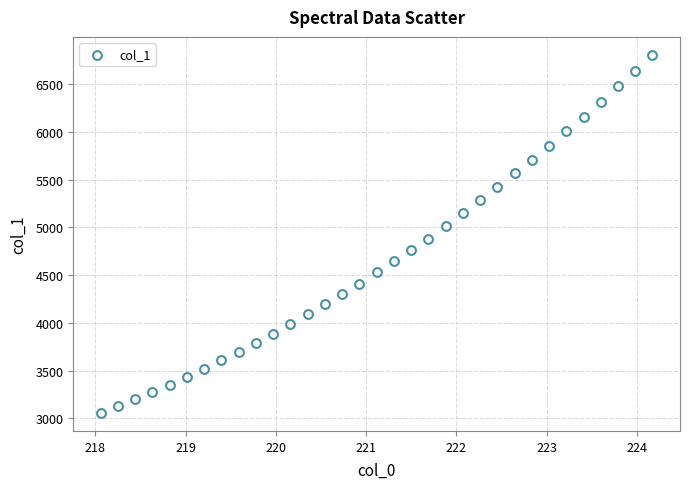

What is the range of X values (max minus min)?

6.1